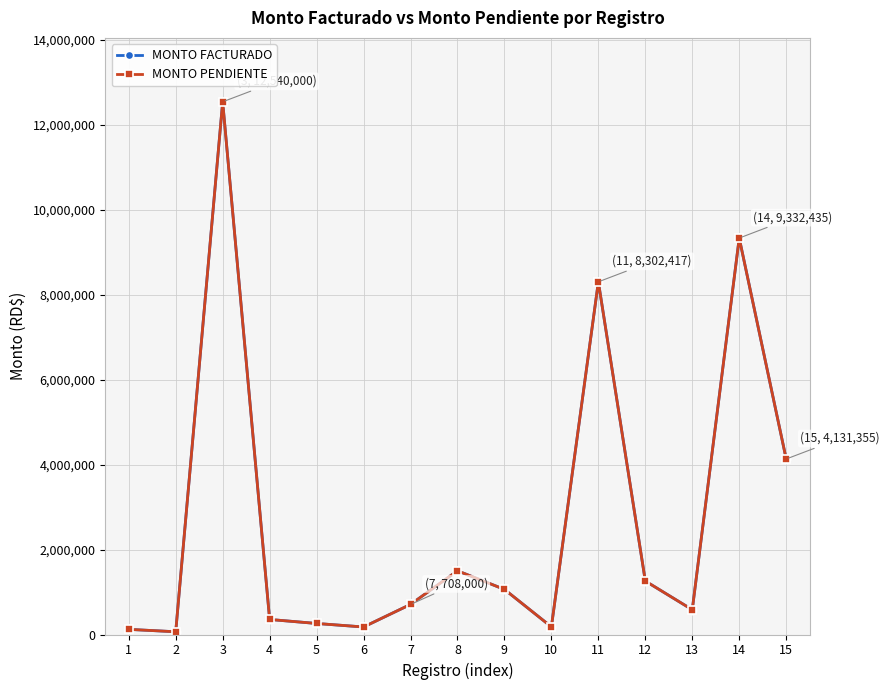

True or false: MONTO PENDIENTE has a value of 12540000.0 at 3.

True